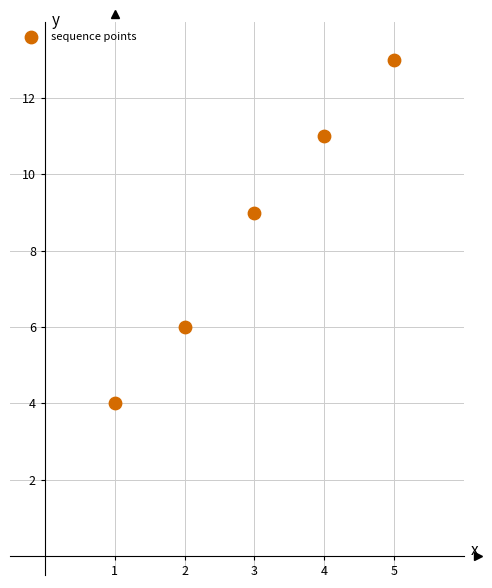

What is the range of Y values (max minus min)?

9